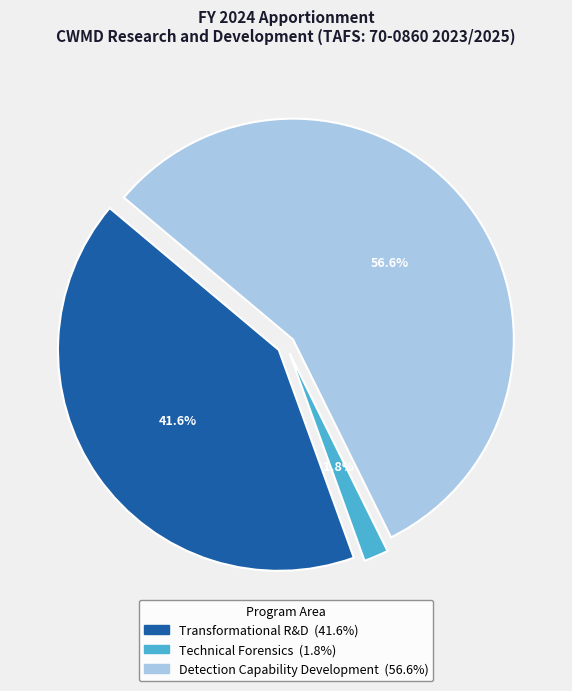

Combined, what portion of the pie is Technical Forensics and Transformational R&D?

43.4%